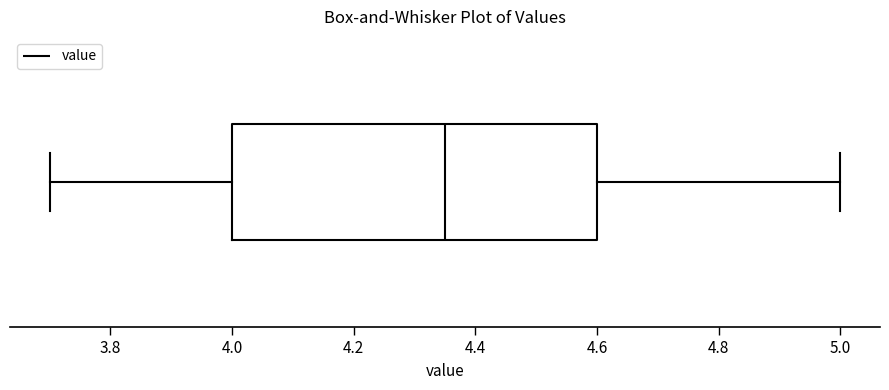

Where does the left whisker of the box end on the x-axis? The values are not printed on the chart, so give them approximately, as read against the axis.

3.70